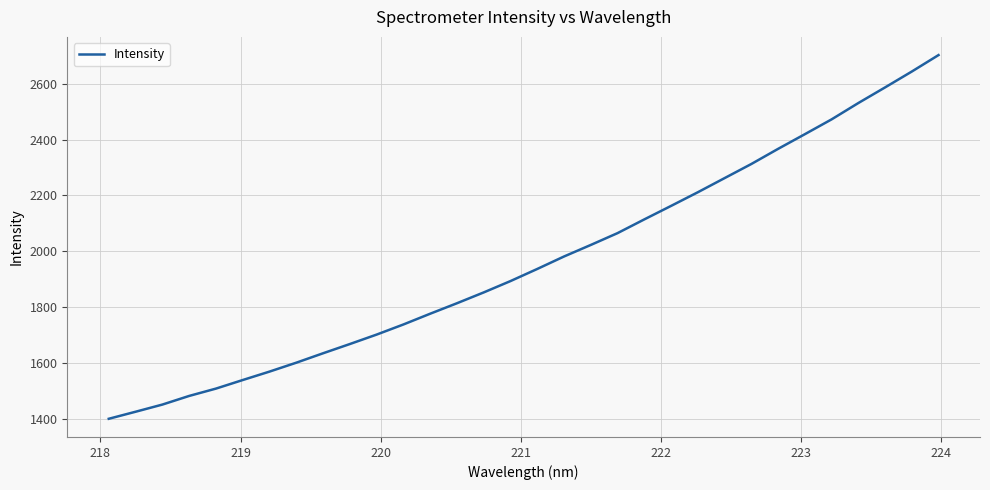

What is the smallest value displayed?

1400.5